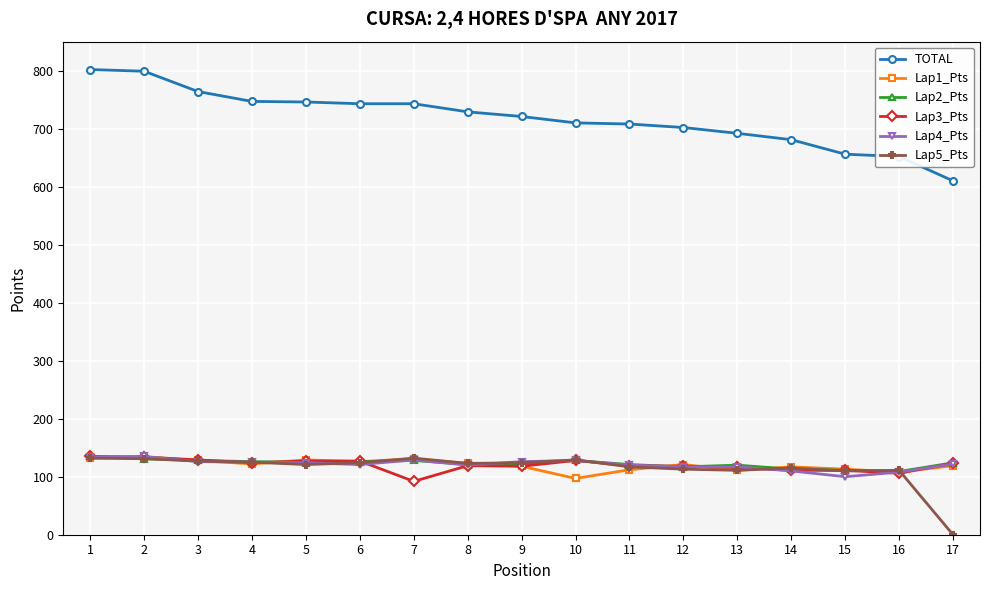

Between 12 and 16, which series saw the biggest shift?

TOTAL